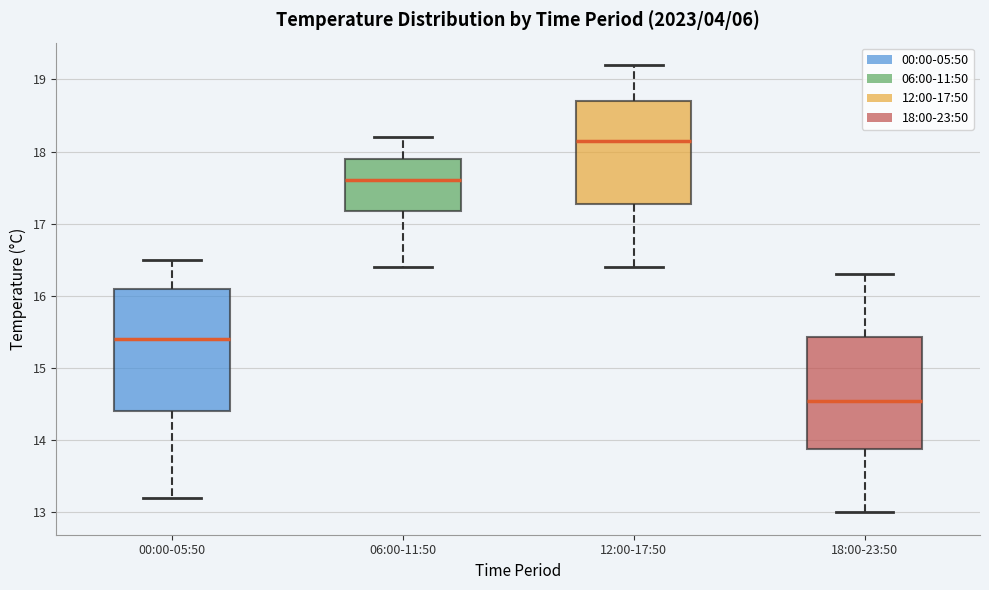

Where does the median line of the box for 18:00-23:50 sit on the y-axis? The values are not printed on the chart, so give them approximately, as read against the axis.

14.6